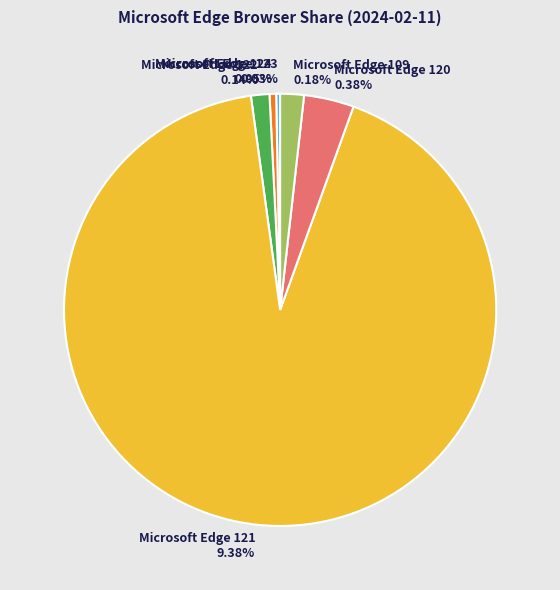

To the nearest percent, what percentage of the pie is Microsoft Edge 120?

4%